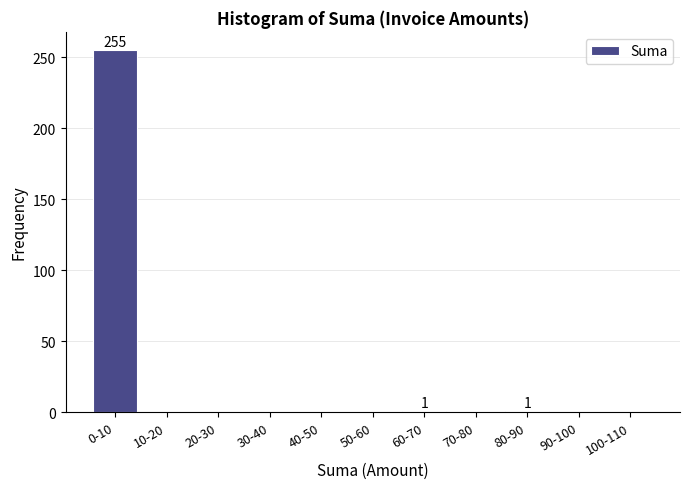

What is the sum of all values?

257